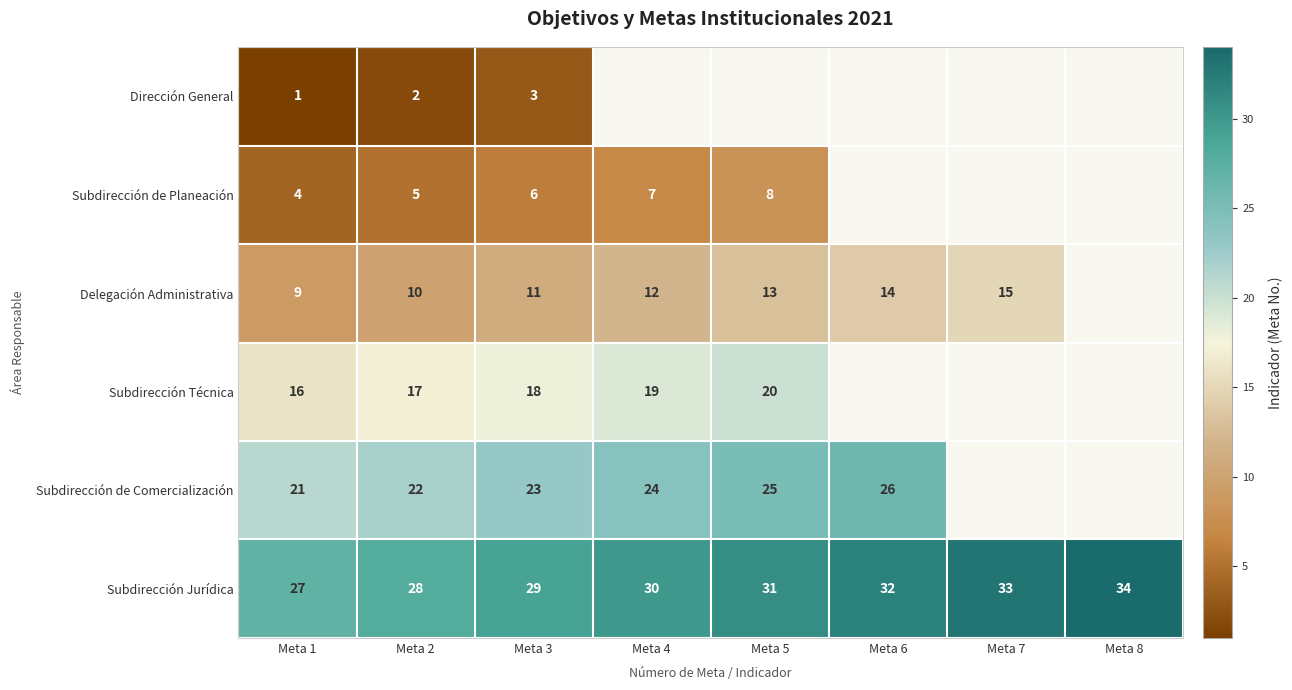

What is the minimum value for Subdirección de Comercialización?

21.0